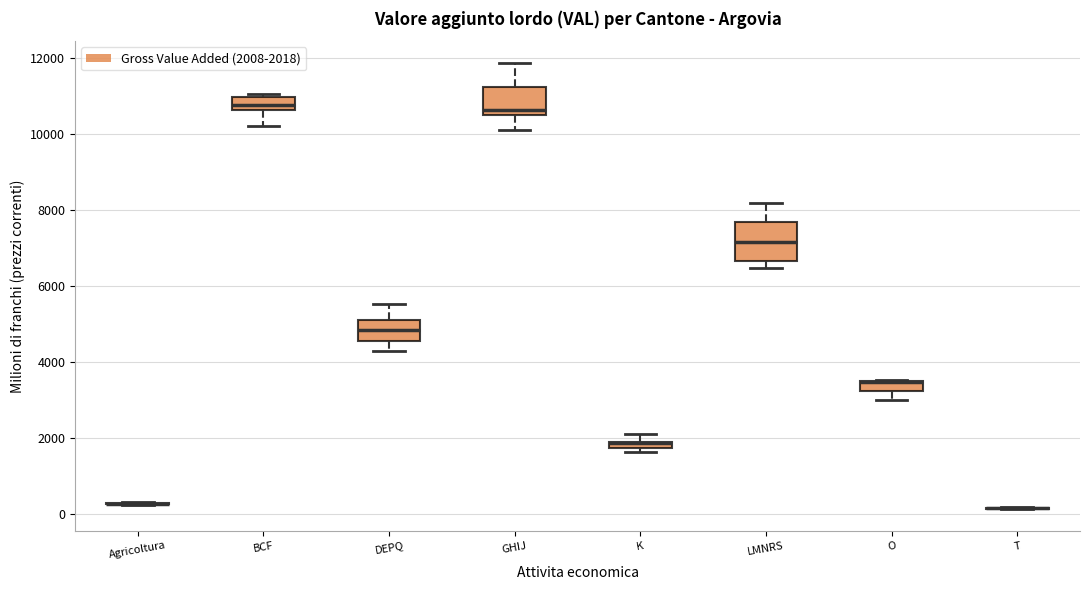

Where is the lower edge of the box for LMNRS on the y-axis? The values are not printed on the chart, so give them approximately, as read against the axis.

6600